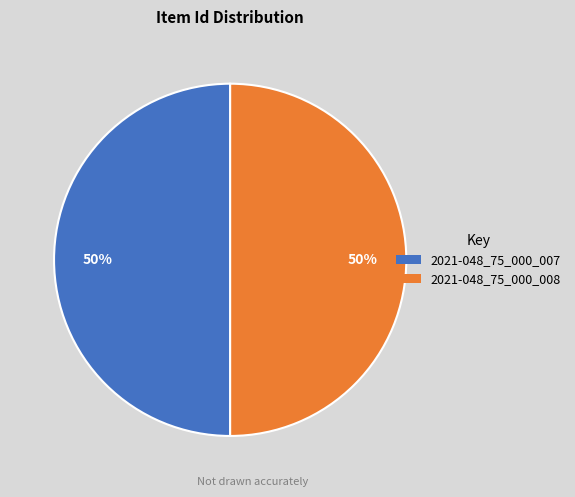

Count the number of slices in the pie.

2